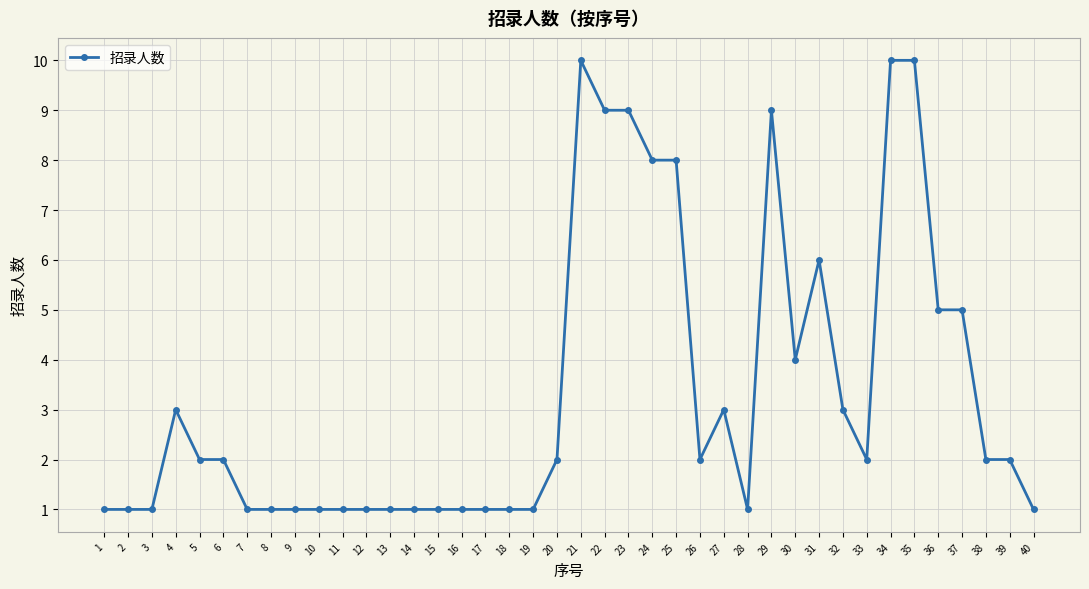

What is the greatest value displayed?

10